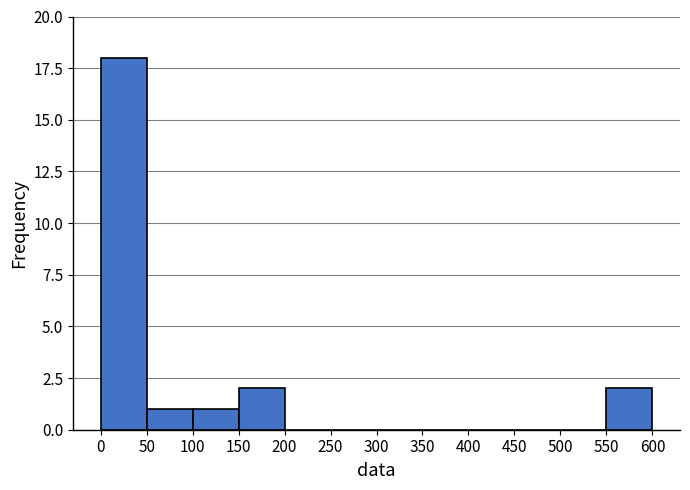

Which range on the x-axis has the tallest bar?

0 to 50